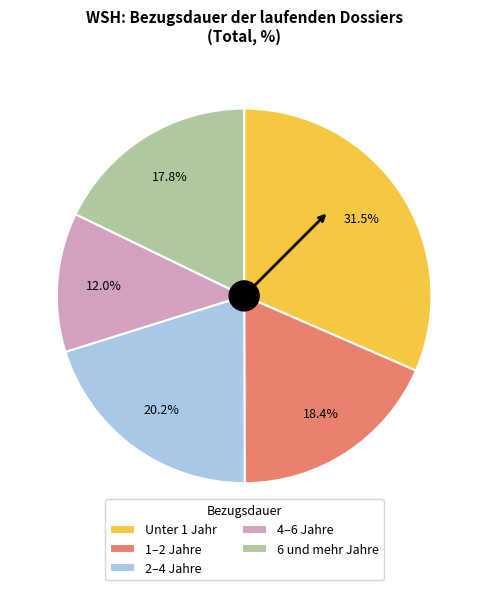

To the nearest percent, what percentage of the pie is 1–2 Jahre?

18%